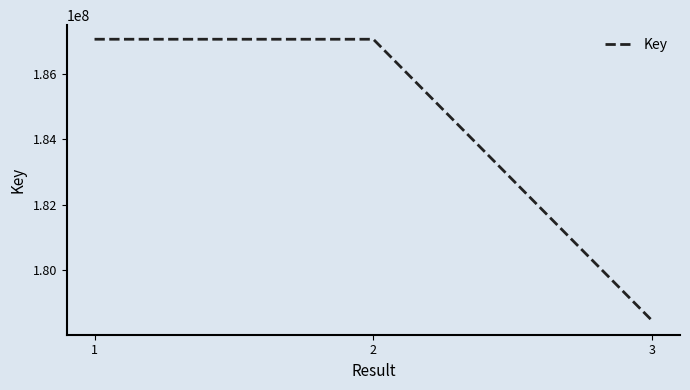

What is the maximum value shown in the chart?

187059416